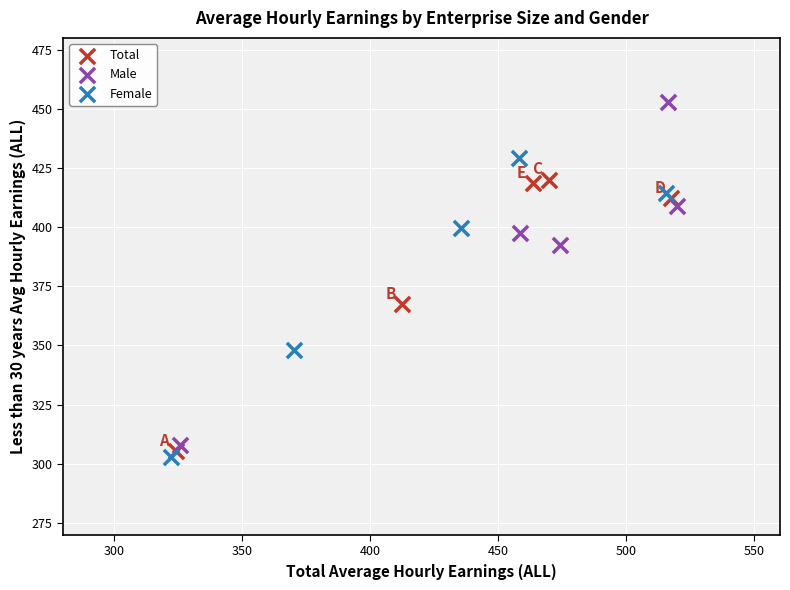

Which series reaches the minimum Y coordinate?

Female